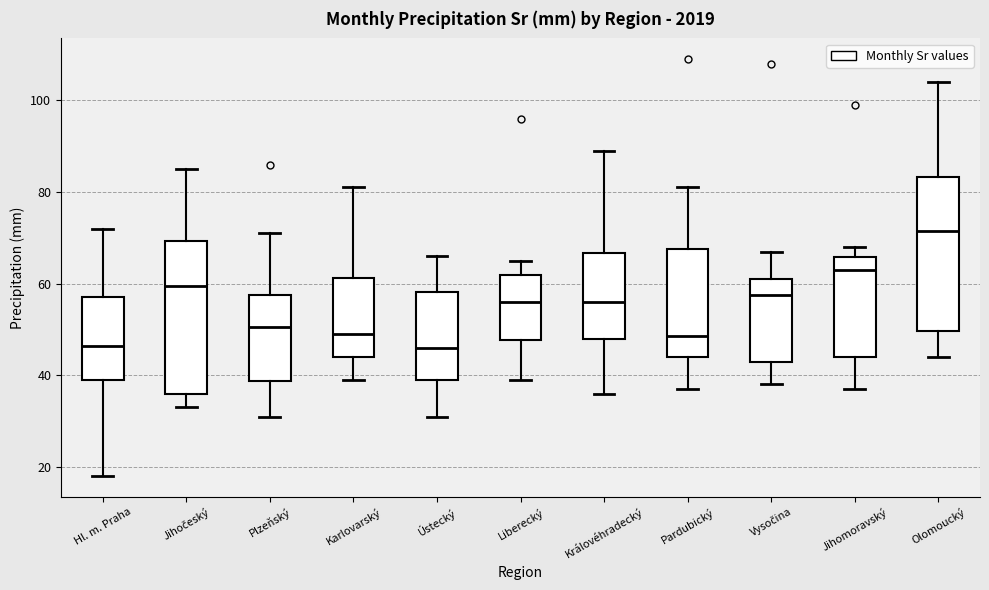

Where does the upper whisker of the box for Plzeňský end on the y-axis? The values are not printed on the chart, so give them approximately, as read against the axis.

72